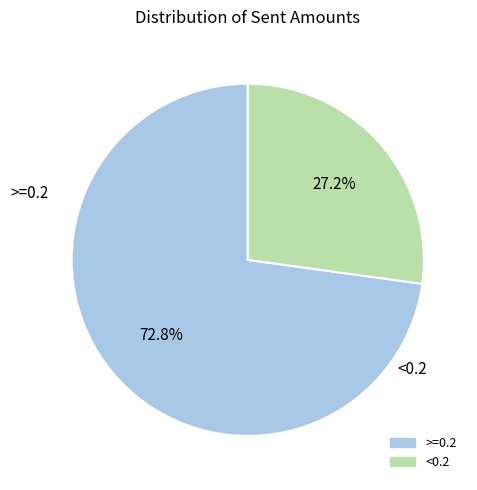

Is there a majority slice in this chart?

Yes